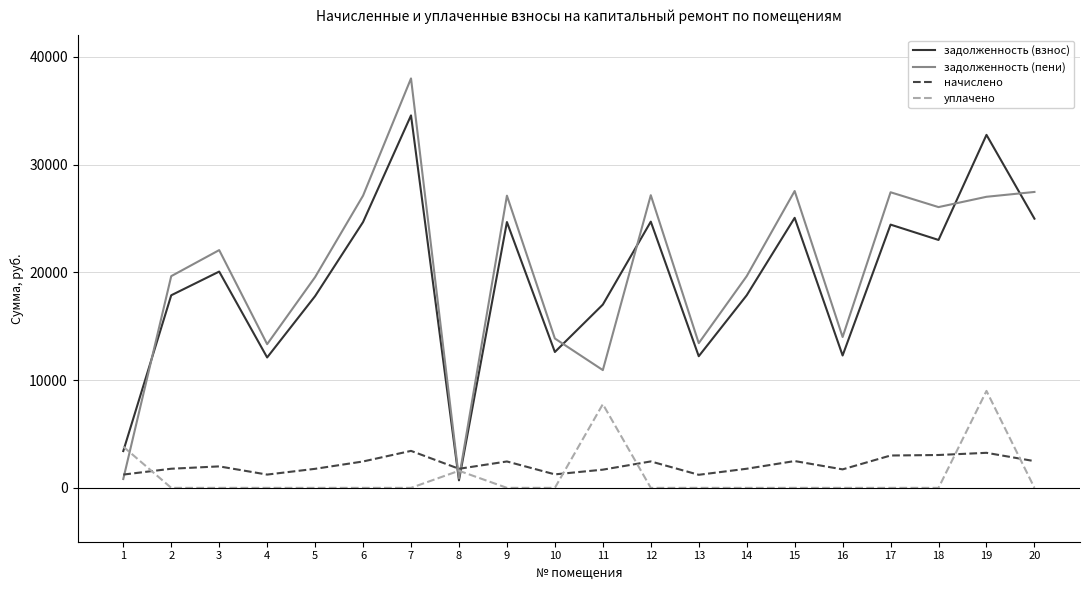

The value of начислено at 13 is 1212.9. True or false?

True